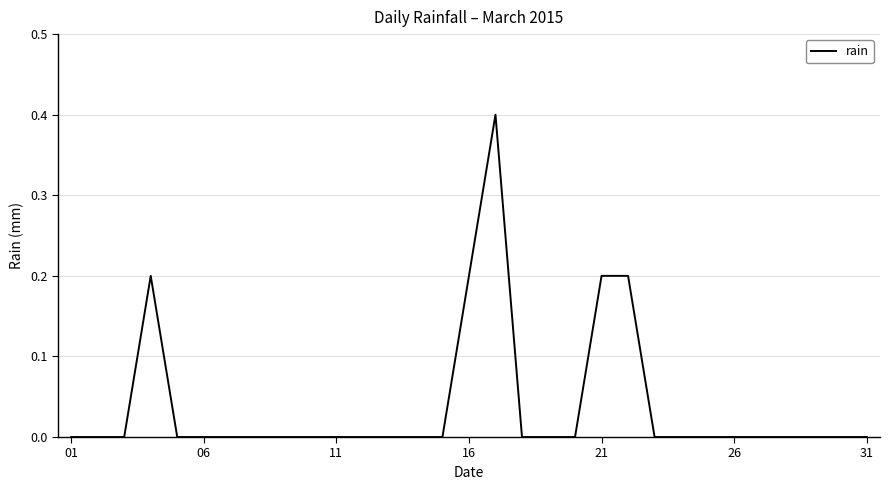

What is the difference between the maximum and minimum values?

0.4